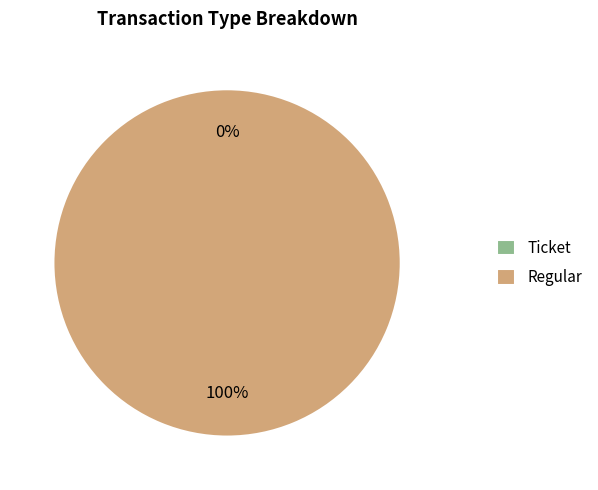

What is the smallest slice in the pie chart?

Ticket